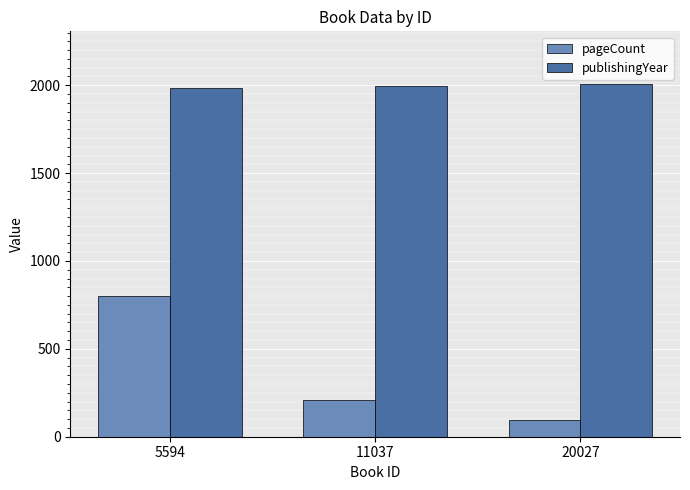

Which series changed the most between 5594 and 20027?

pageCount